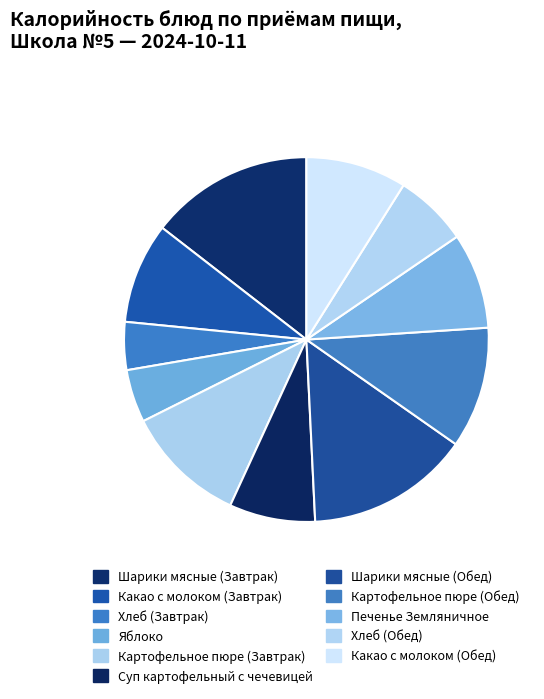

How many slices are in this pie chart?

11